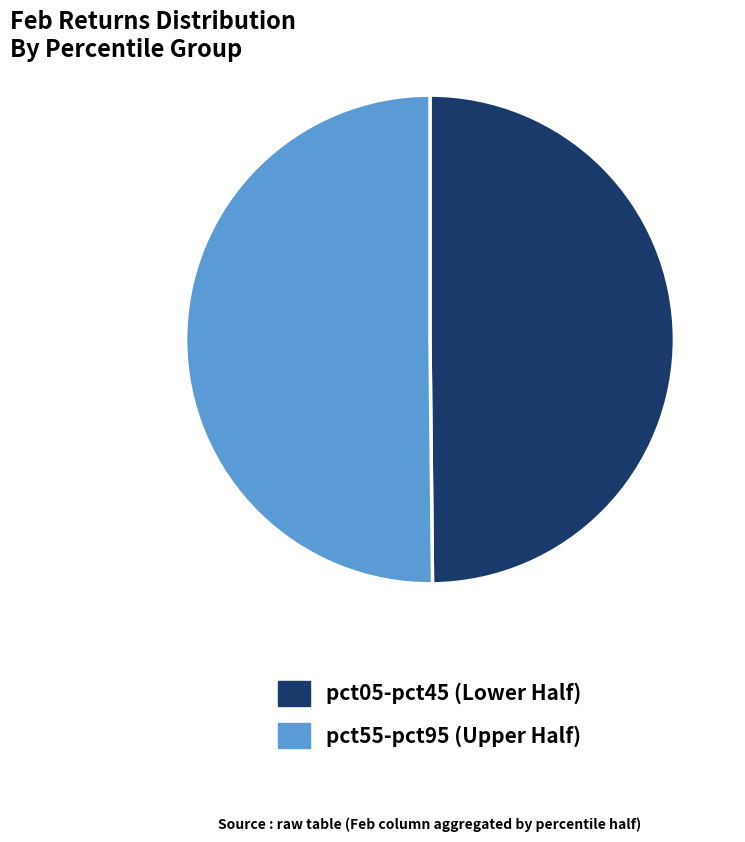

Is the sum of pct55-pct95 (Upper Half) and pct05-pct45 (Lower Half) greater than half?

Yes